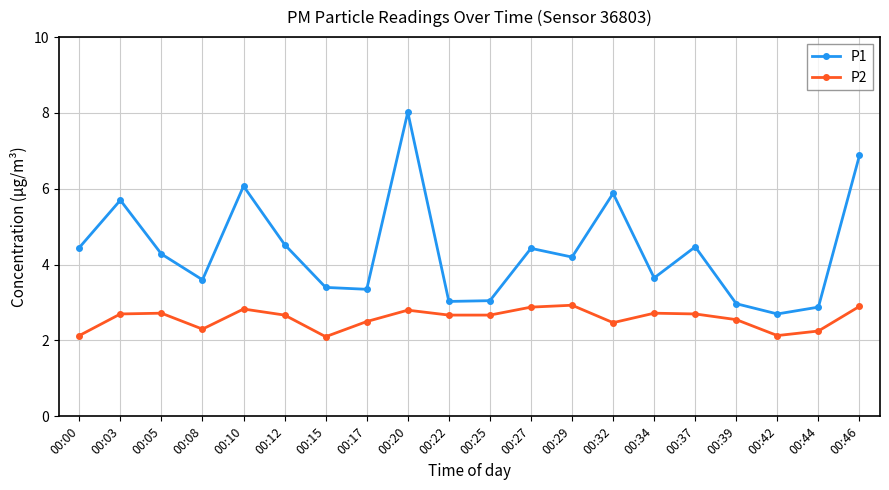

What is the sum of the P1 values at 00:20 and 00:39?

11.0